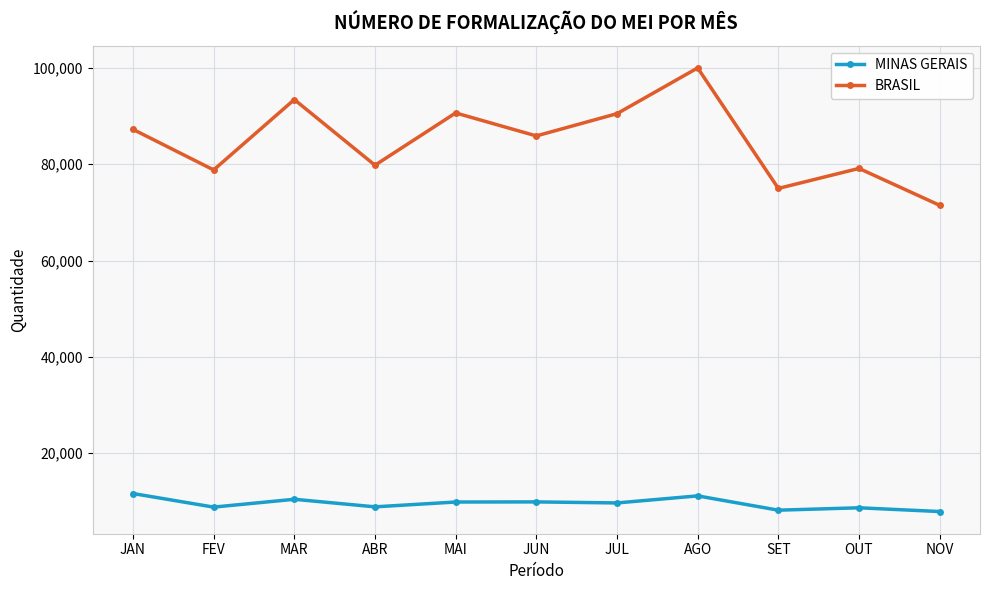

What is the label of the 11th point from the left?

NOV